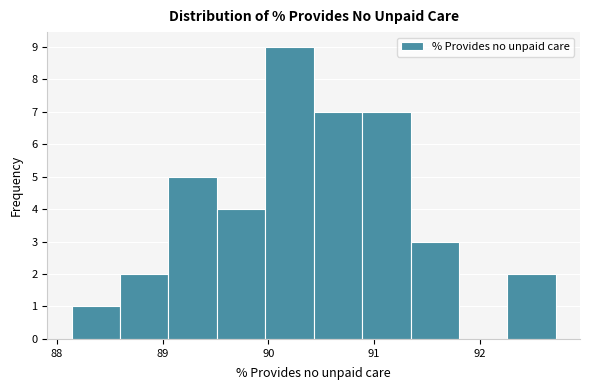

Reading left to right, transcribe this chart: for each bar, give the range it covers on the x-axis and its height. Neither the bar edges nor the heights are printed on the chart, so give them approximately, as read against the axes.

88.1 to 88.6: 1
88.6 to 89.1: 2
89.1 to 89.5: 5
89.5 to 90.0: 4
90.0 to 90.4: 9
90.4 to 90.9: 7
90.9 to 91.3: 7
91.3 to 91.8: 3
91.8 to 92.3: 0
92.3 to 92.7: 2